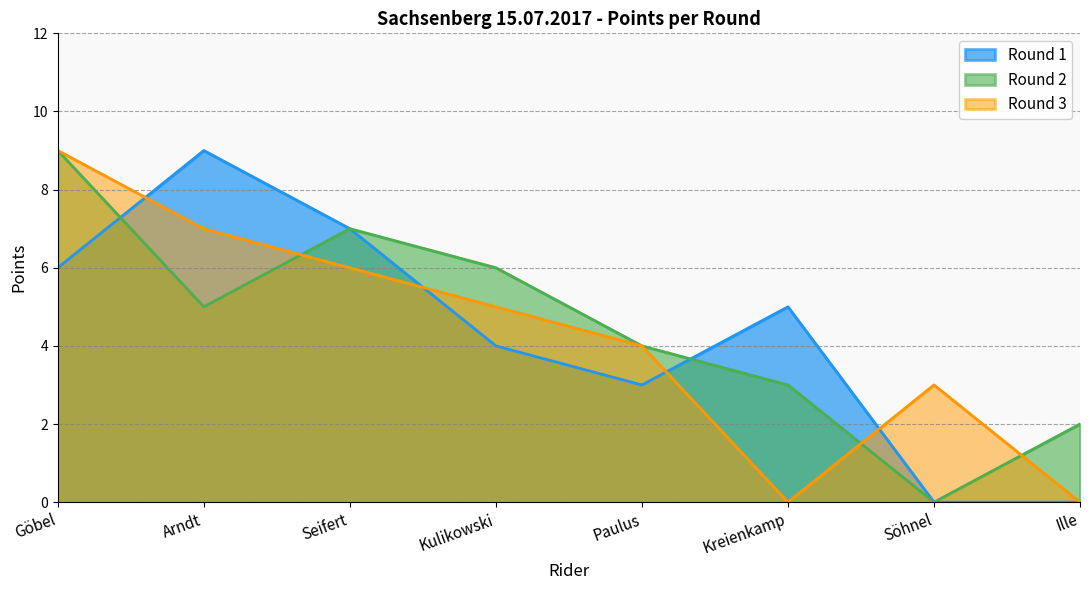

What is the difference between the highest and lowest values at Arndt?

4